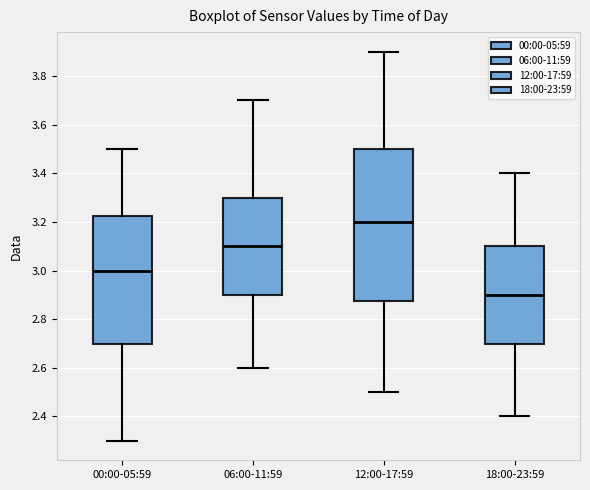

Which box has the lowest median line?

18:00-23:59